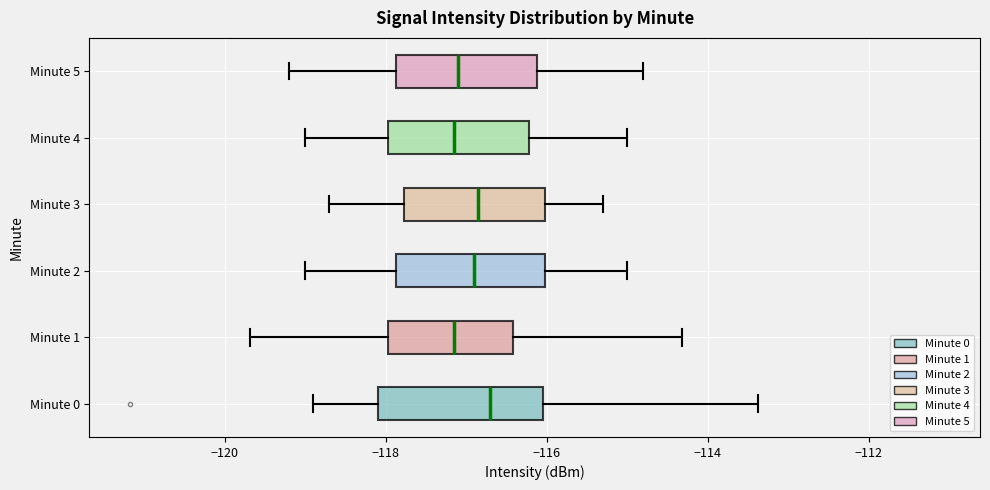

Reading bottom to top, read every box against the x-axis: the position of its median line, the range the box covers, and the ends of its whiskers. The values are not printed on the chart, so give them approximately, as read against the axis.

Minute 0: median -116.8, box -118.0 to -116.0, whiskers -119.0 to -113.4
Minute 1: median -117.2, box -118.0 to -116.4, whiskers -119.6 to -114.4
Minute 2: median -116.8, box -117.8 to -116.0, whiskers -119.0 to -115.0
Minute 3: median -116.8, box -117.8 to -116.0, whiskers -118.6 to -115.2
Minute 4: median -117.2, box -118.0 to -116.2, whiskers -119.0 to -115.0
Minute 5: median -117.0, box -117.8 to -116.2, whiskers -119.2 to -114.8